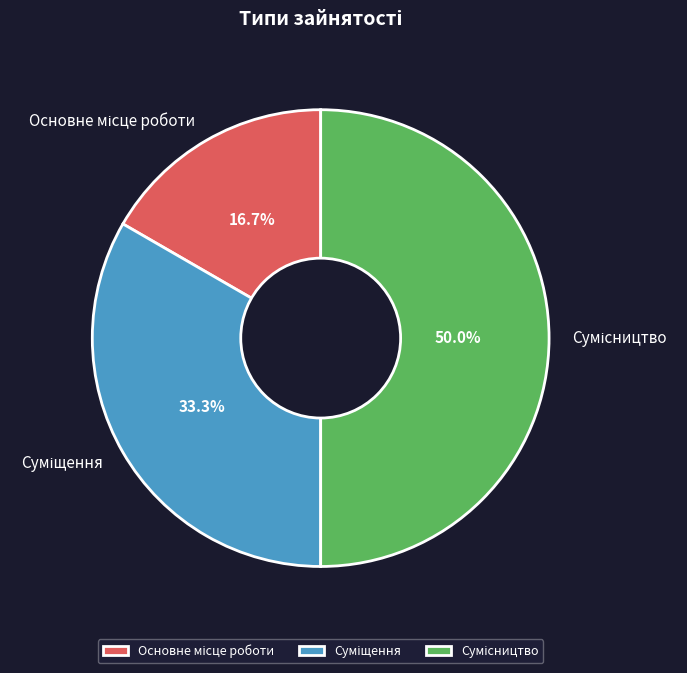

To the nearest percent, what percentage of the pie is Суміщення?

33%